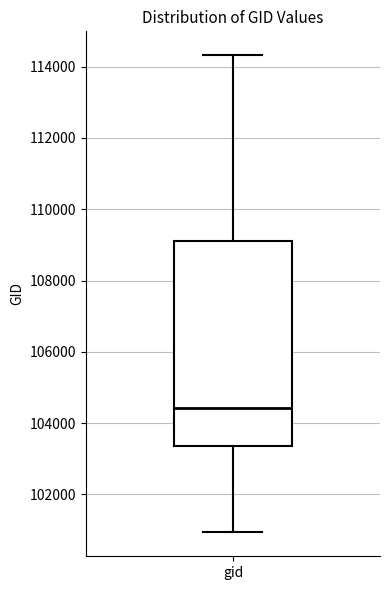

Where is the lower edge of the box for gid on the y-axis? The values are not printed on the chart, so give them approximately, as read against the axis.

103400